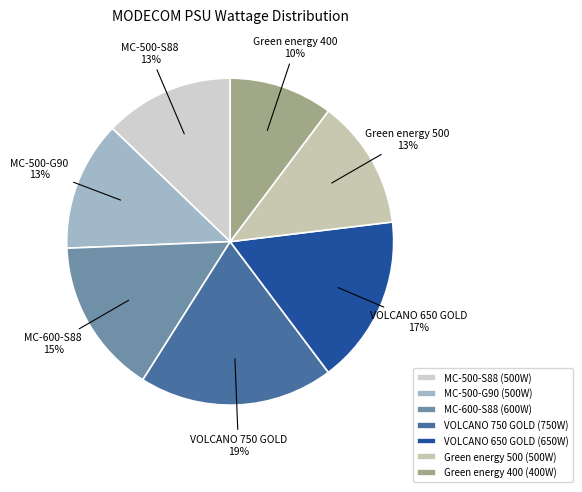

Is the sum of VOLCANO 650 GOLD and MC-500-S88 greater than half?

No